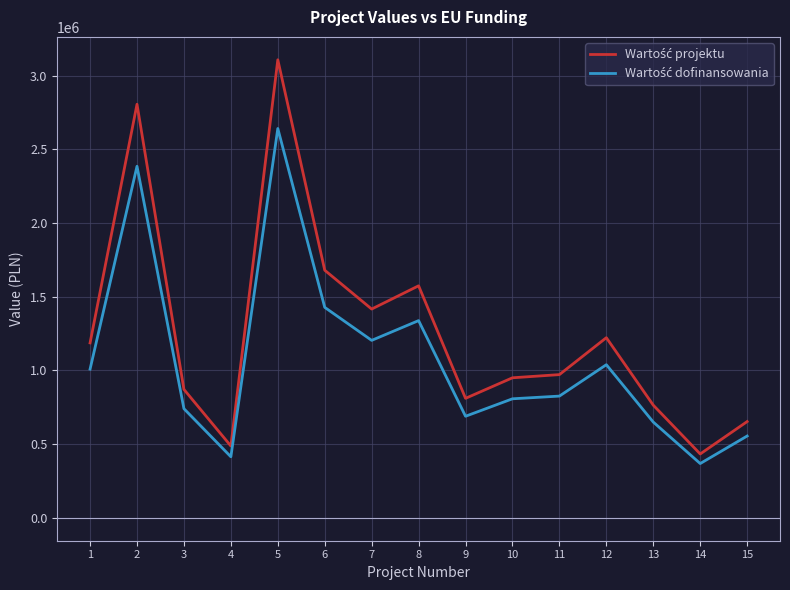

What is the maximum value shown in the chart?

3108000.0